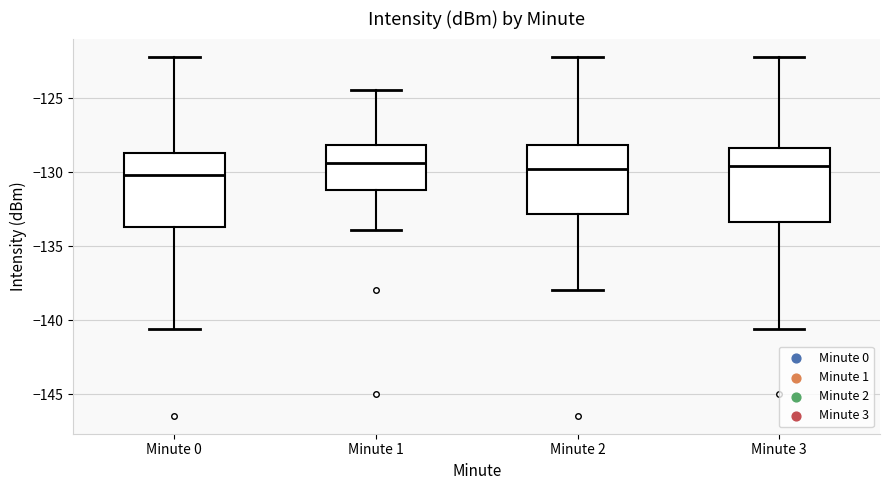

Reading left to right, transcribe this box plot: for each box, give where its median line is, the range the box spans, and where its two whiskers end, as read against the y-axis. The values are not printed on the chart, so give them approximately, as read against the axis.

Minute 0: median -130.0, box -133.5 to -128.5, whiskers -140.5 to -122.0
Minute 1: median -129.5, box -131.0 to -128.0, whiskers -134.0 to -124.5
Minute 2: median -130.0, box -133.0 to -128.0, whiskers -138.0 to -122.0
Minute 3: median -129.5, box -133.5 to -128.5, whiskers -140.5 to -122.0